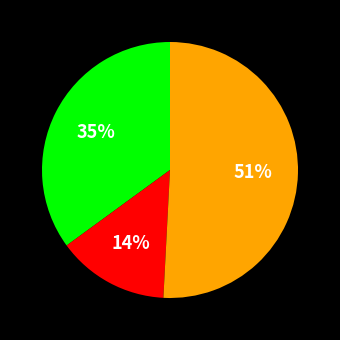

To the nearest percent, what is the difference between the largest and smallest slice percentages?

37%